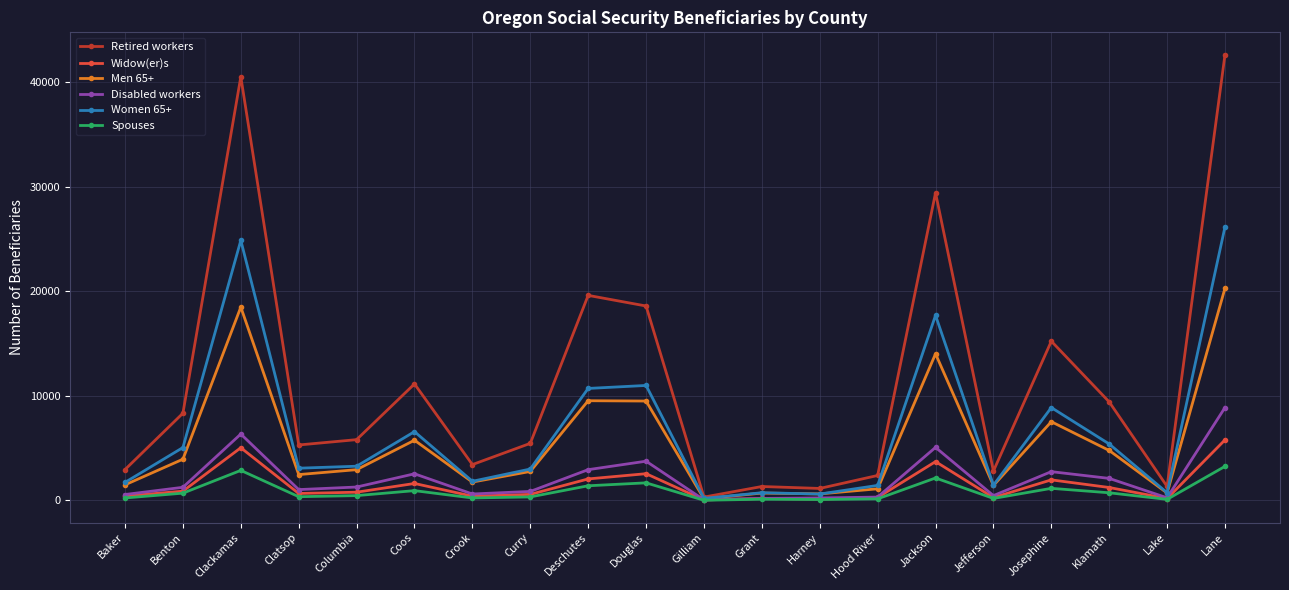

Read the Men 65+ value at Lane, to the nearest 10.

20300